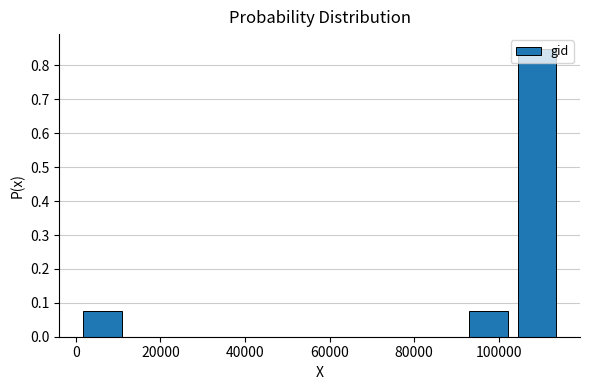

Reading left to right, transcribe this chart: for each bar, give the range it covers on the x-axis and its height. Neither the bar edges nor the heights are printed on the chart, so give them approximately, as read against the axes.

0 to 12000: 0.08
12000 to 24000: 0
24000 to 34000: 0
34000 to 46000: 0
46000 to 58000: 0
58000 to 70000: 0
70000 to 80000: 0
80000 to 92000: 0
92000 to 104000: 0.08
104000 to 114000: 0.85